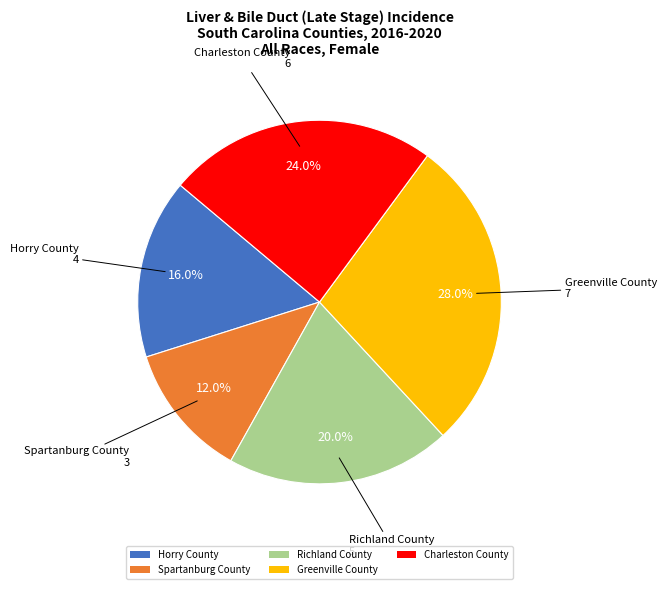

Is there a majority slice in this chart?

No